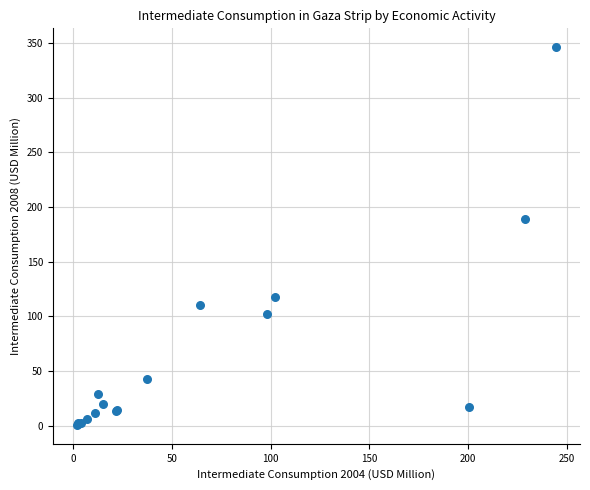

What Y value in the scatter plot is closest to 173?

189.0